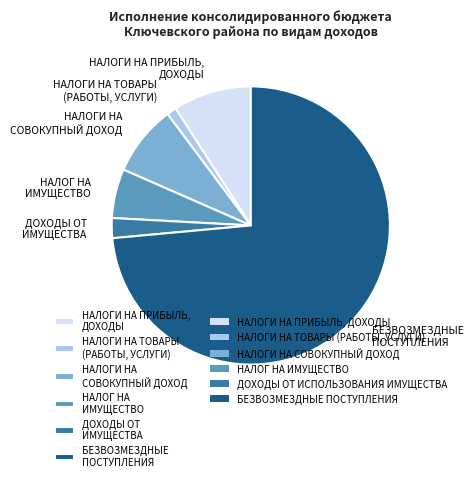

Rank the categories by value from highest to lowest.

БЕЗВОЗМЕЗДНЫЕ ПОСТУПЛЕНИЯ, НАЛОГИ НА ПРИБЫЛЬ, ДОХОДЫ, НАЛОГИ НА СОВОКУПНЫЙ ДОХОД, НАЛОГ НА ИМУЩЕСТВО, ДОХОДЫ ОТ ИМУЩЕСТВА, НАЛОГИ НА ТОВАРЫ (РАБОТЫ, УСЛУГИ)